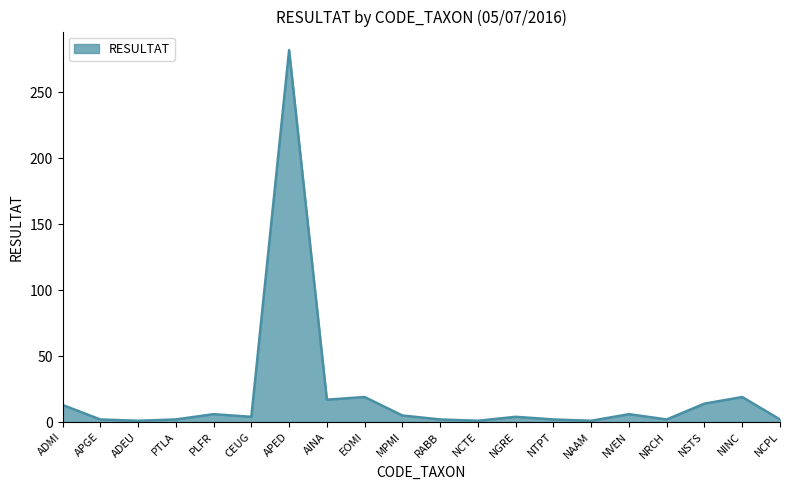

At which category does the chart reach its peak across all series?

APED